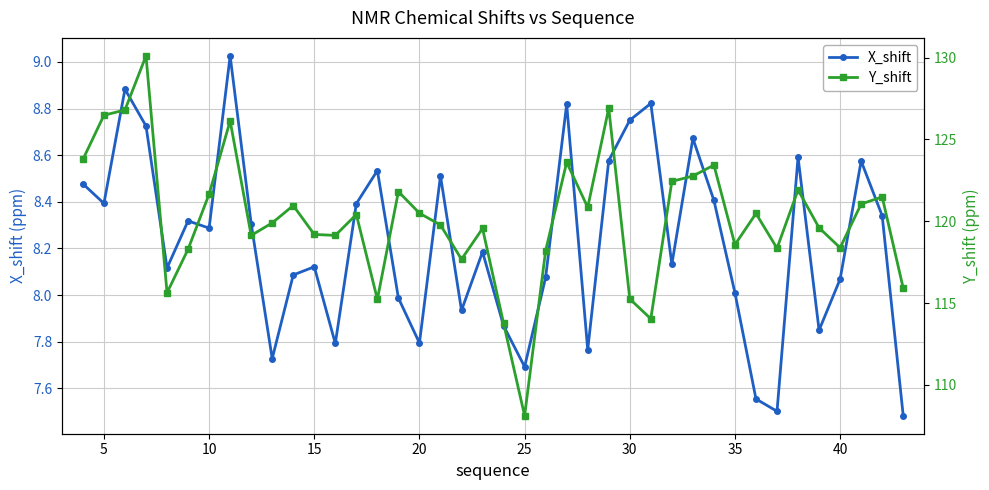

The X_shift series shows 2.4 at 15. True or false?

False